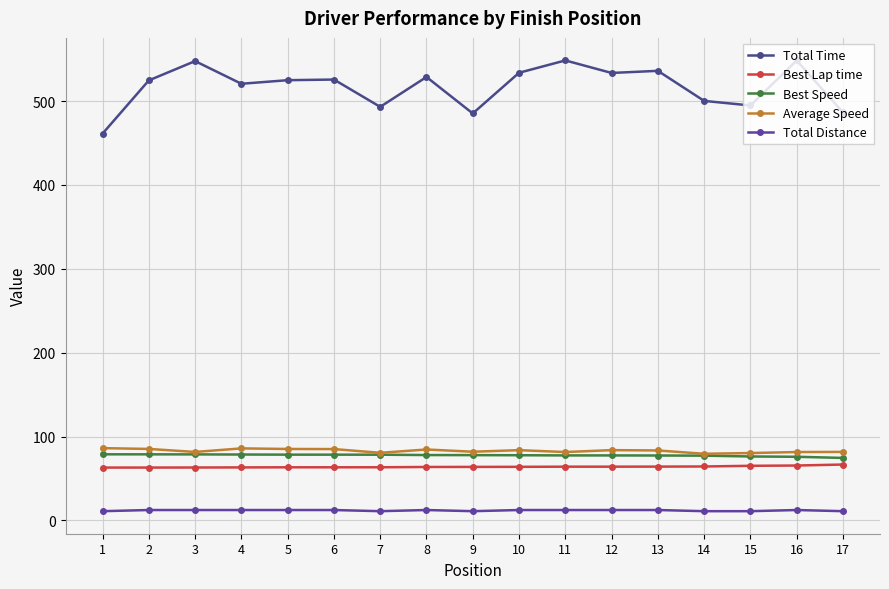

How many data points does each series have?

17